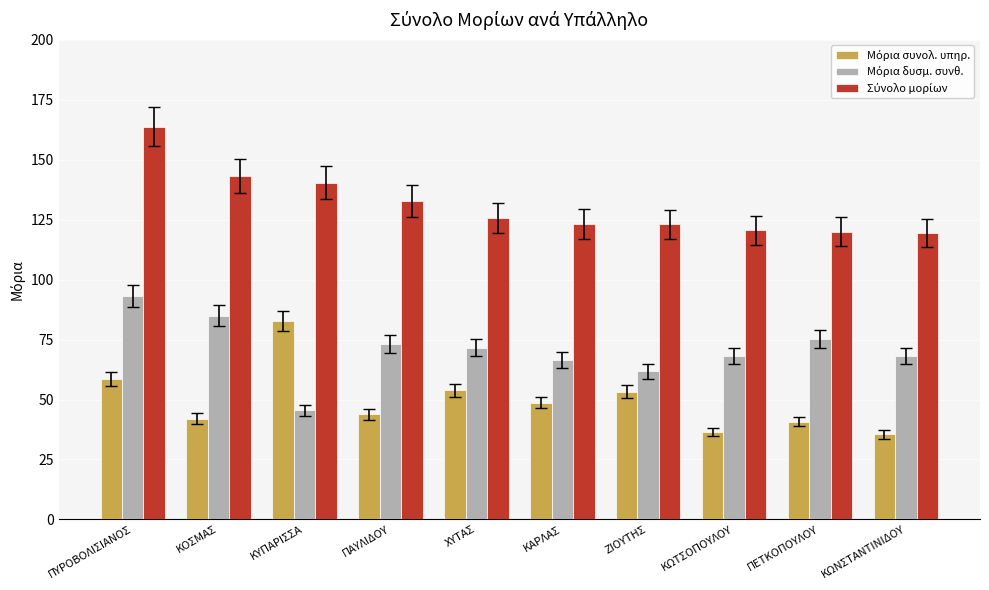

What is the total value across all series at ΖΙΟΥΤΗΣ?

238.1